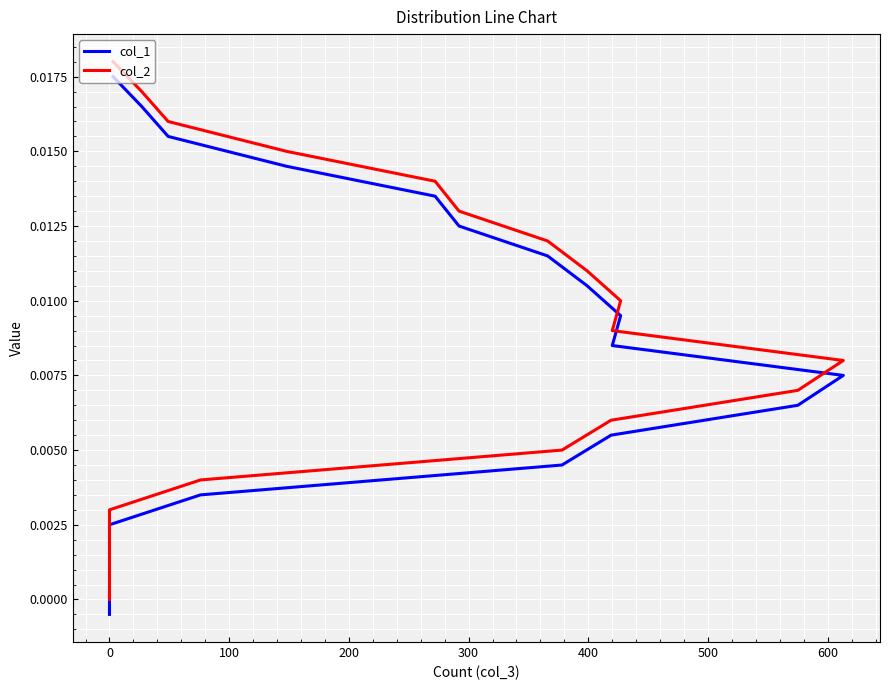

True or false: col_1 and col_2 intersect in this chart.

False